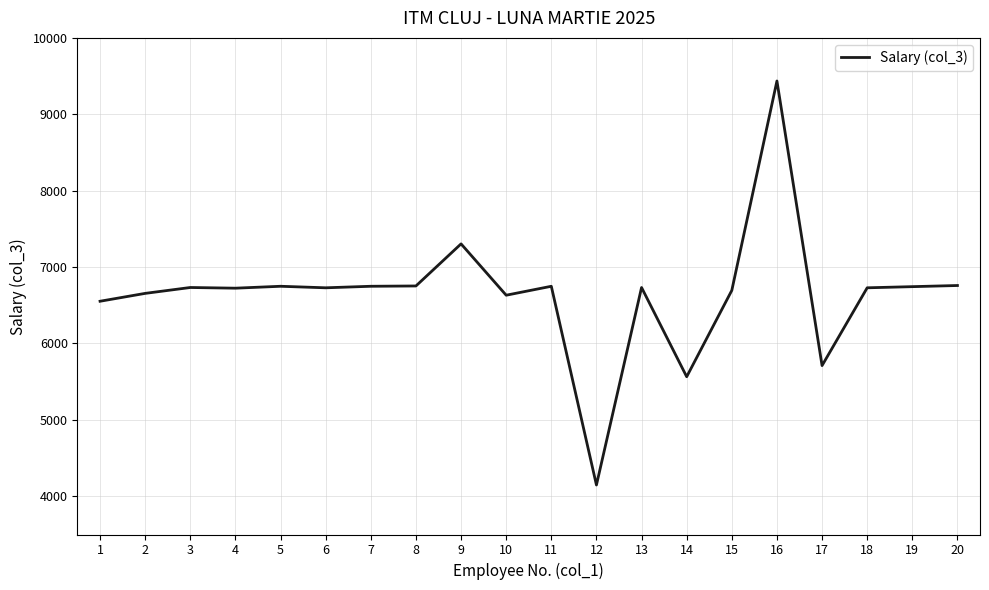

Which has a higher value, 14 or 5?

5